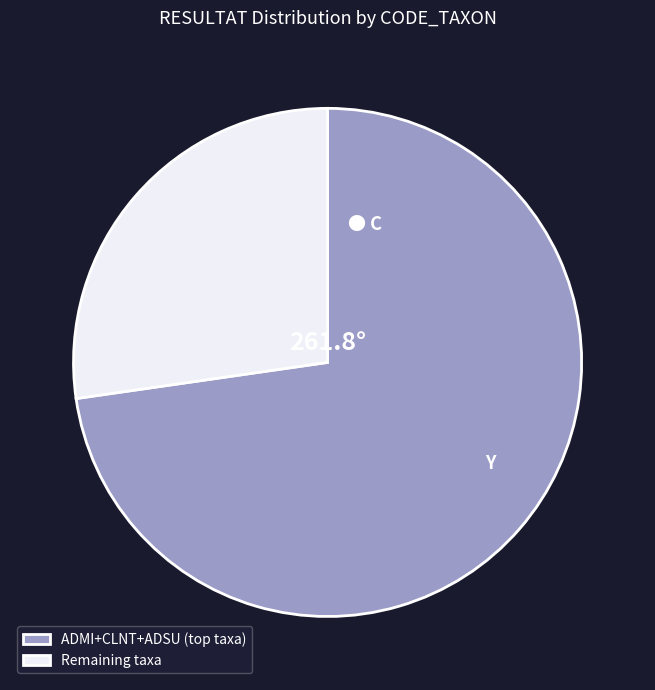

Rank the categories by value from lowest to highest.

Remaining taxa, ADMI+CLNT+ADSU (top taxa)